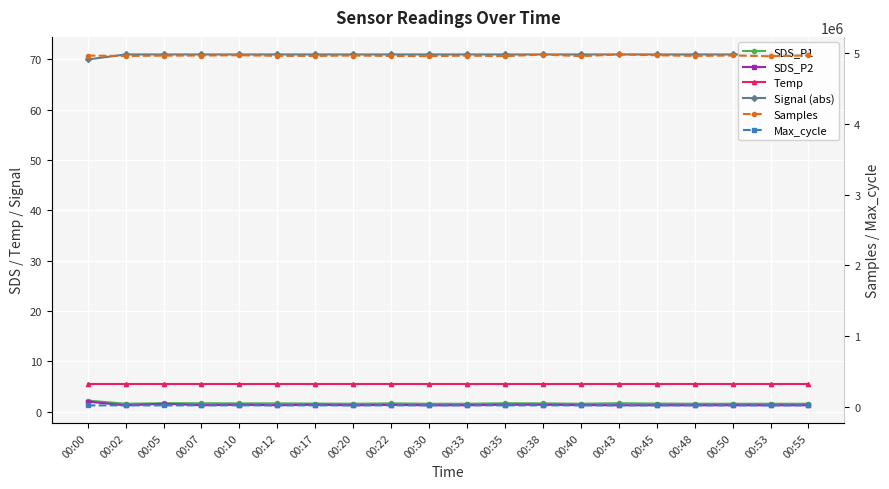

At which category does the chart reach its minimum across all series?

00:02